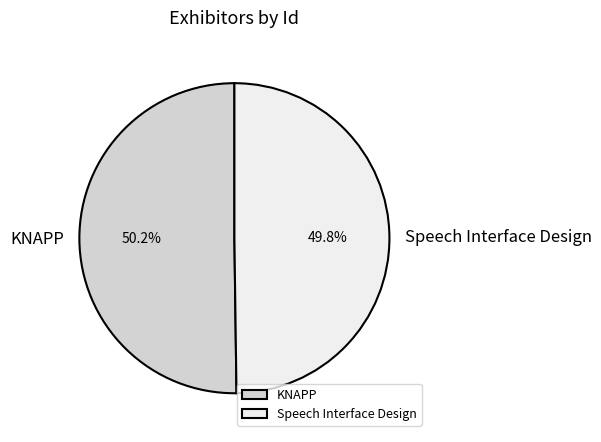

Is there any slice that represents more than half of the pie?

Yes